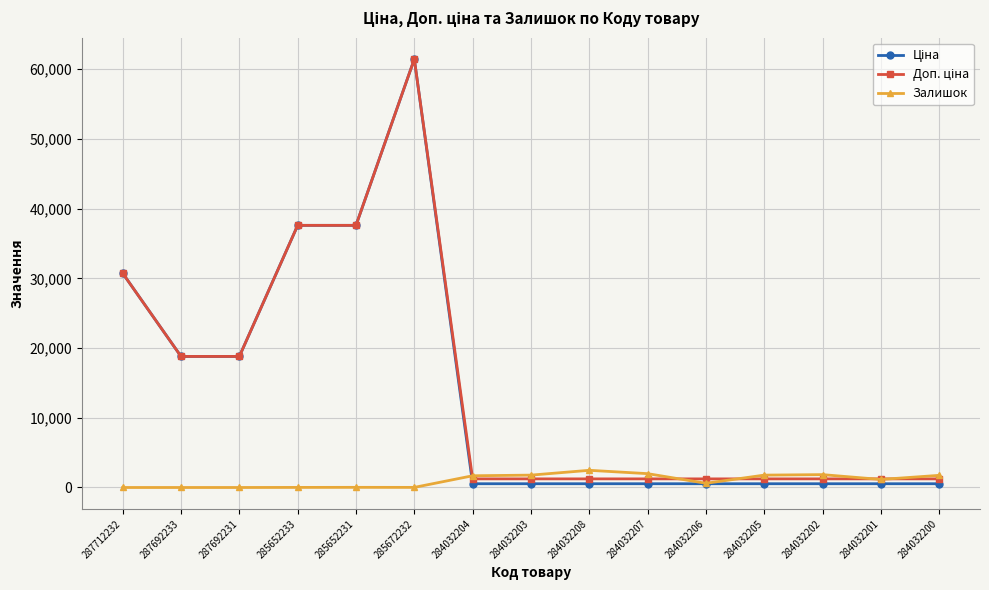

At which category is the sum across all series the highest?

285672232